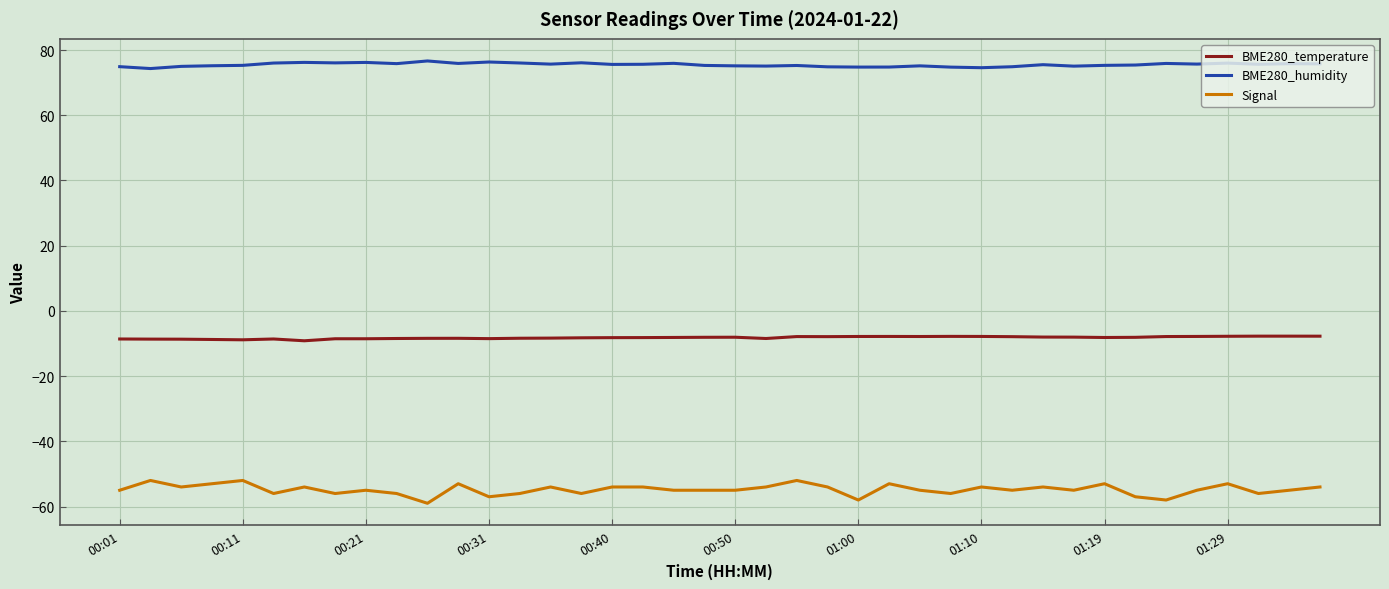

Which series has the largest total across all categories?

BME280_humidity